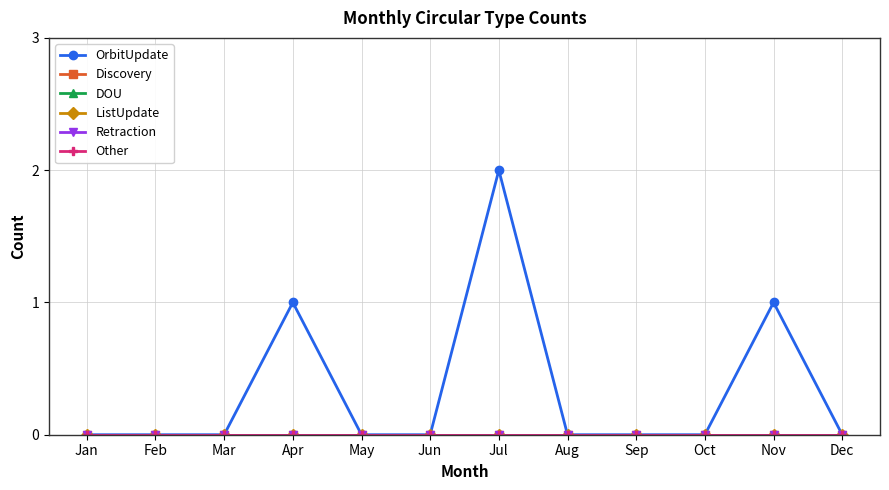

Where is OrbitUpdate nearest to the value 1?

Apr